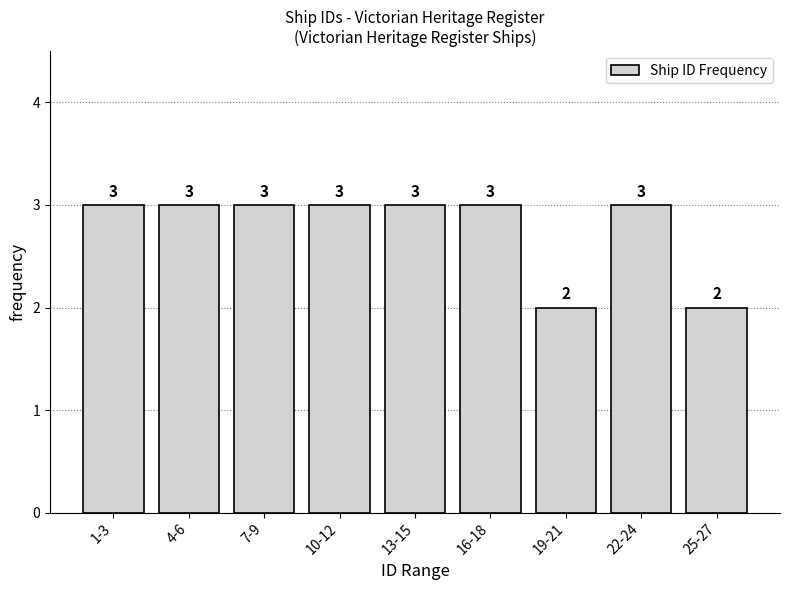

Reading left to right, extract all data points from this chart.

3	3	3	3	3	3	2	3	2